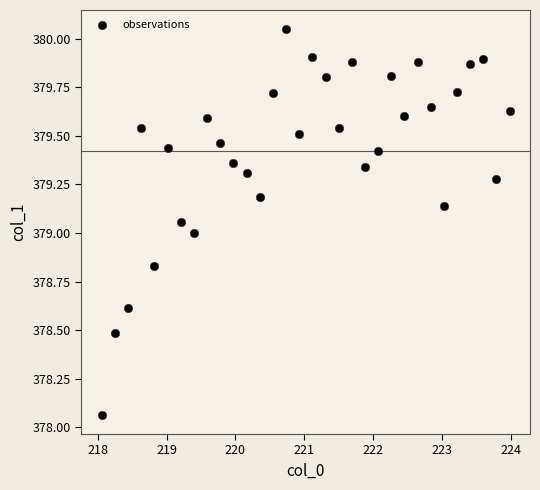

What is the range of Y values (max minus min)?

2.0